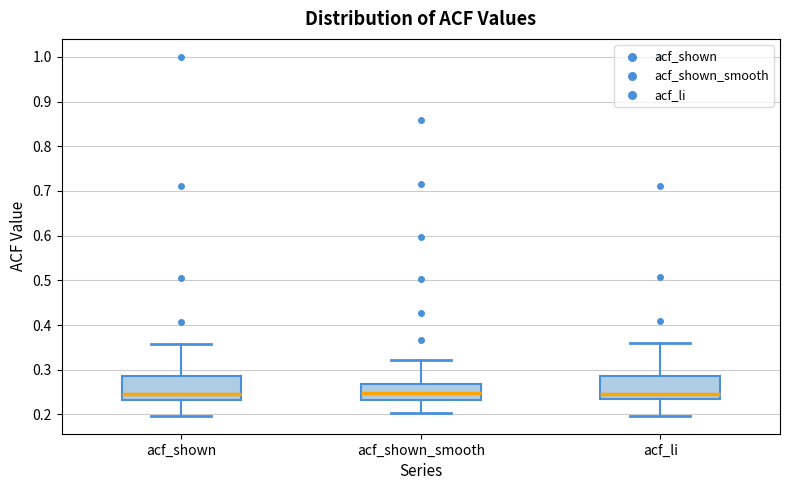

Reading left to right, transcribe this box plot: for each box, give where its median line is, the range the box spans, and where its two whiskers end, as read against the y-axis. The values are not printed on the chart, so give them approximately, as read against the axis.

acf_shown: median 0.25, box 0.23 to 0.29, whiskers 0.20 to 0.36
acf_shown_smooth: median 0.25, box 0.23 to 0.27, whiskers 0.20 to 0.32
acf_li: median 0.25, box 0.23 to 0.29, whiskers 0.20 to 0.36